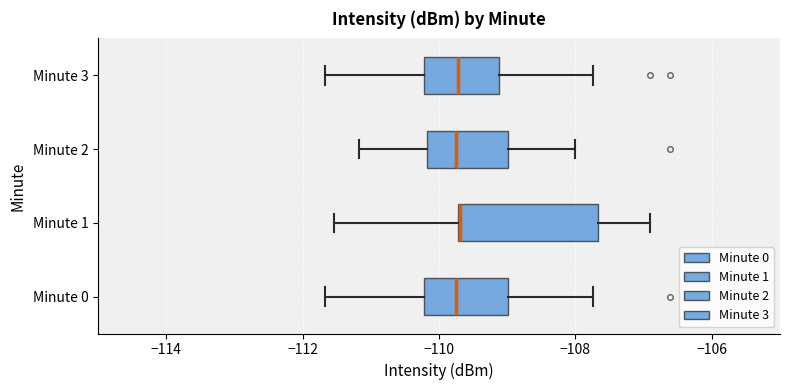

Comparing the boxes themselves (not the whiskers), which one is the widest?

Minute 1